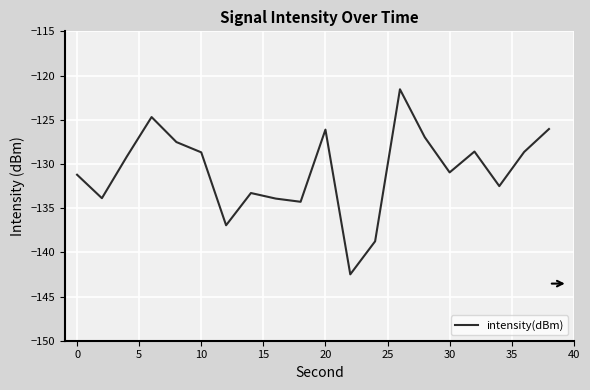

What is the maximum value shown in the chart?

-121.6